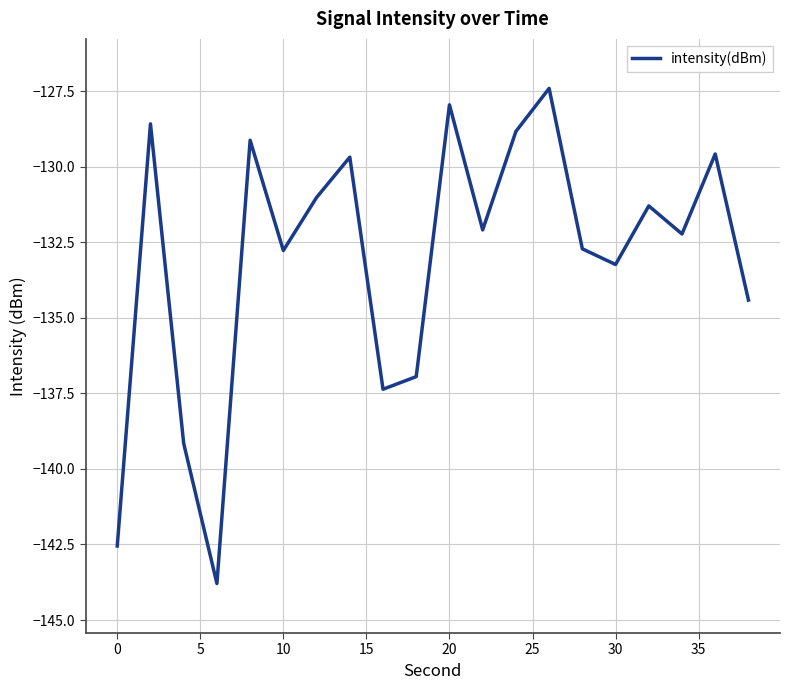

What is the smallest value displayed?

-143.8